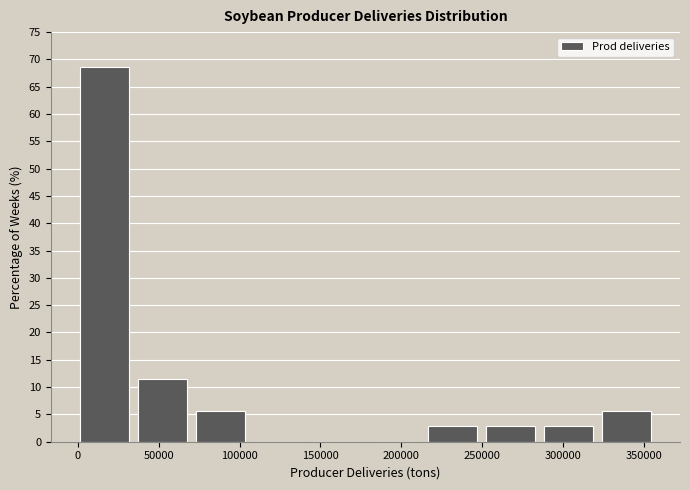

Reading left to right, transcribe this chart: for each bar, give the range it covers on the x-axis and its height. Neither the bar edges nor the heights are printed on the chart, so give them approximately, as read against the axes.

0 to 35000: 68.5
35000 to 75000: 11.5
75000 to 110000: 5.5
110000 to 145000: 0
145000 to 180000: 0
180000 to 215000: 0
215000 to 250000: 3.0
250000 to 290000: 3.0
290000 to 325000: 3.0
325000 to 360000: 5.5